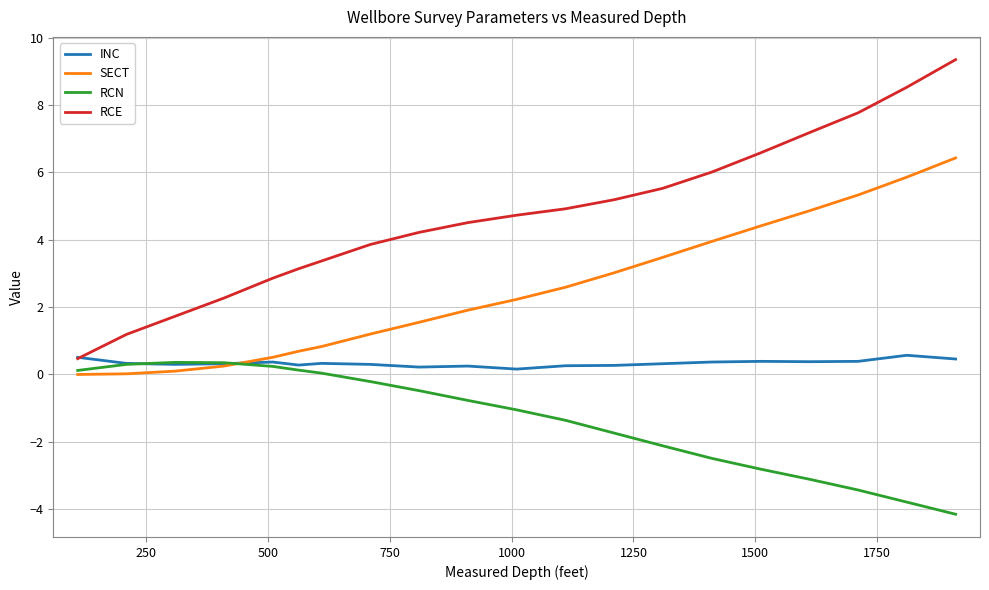

What is the highest value of the SECT series?

6.4